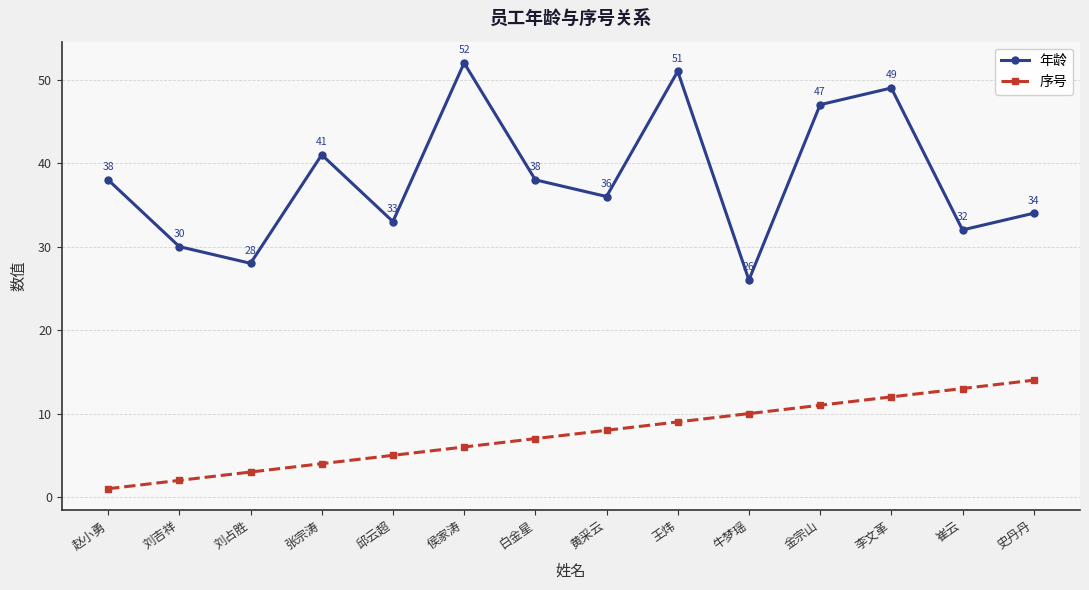

Where is 序号 nearest to the value 7?

白金星